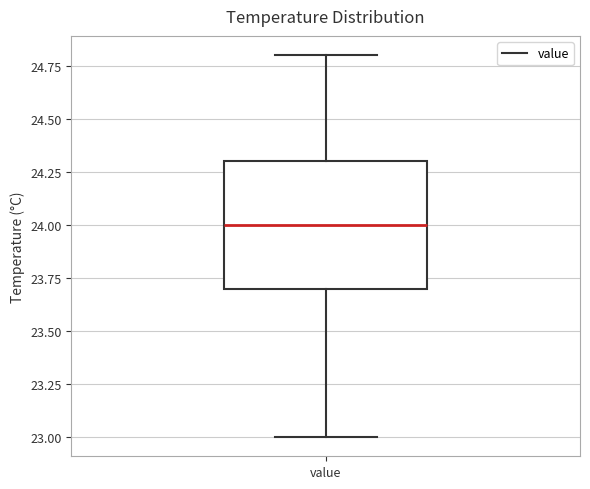

Where does the median line of the box for value sit on the y-axis? The values are not printed on the chart, so give them approximately, as read against the axis.

24.0